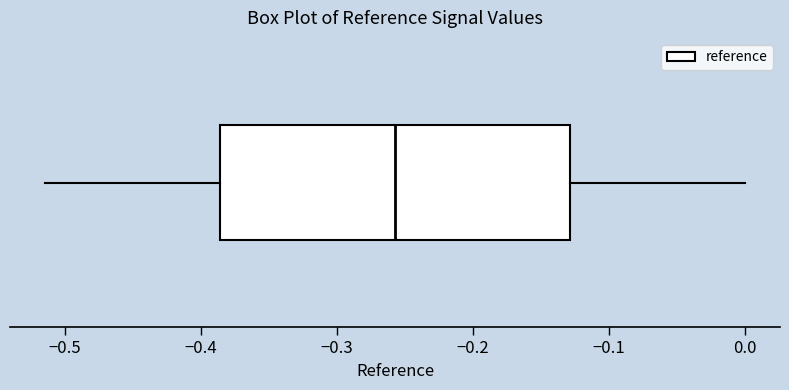

Where is the right edge of the box on the x-axis? The values are not printed on the chart, so give them approximately, as read against the axis.

-0.13